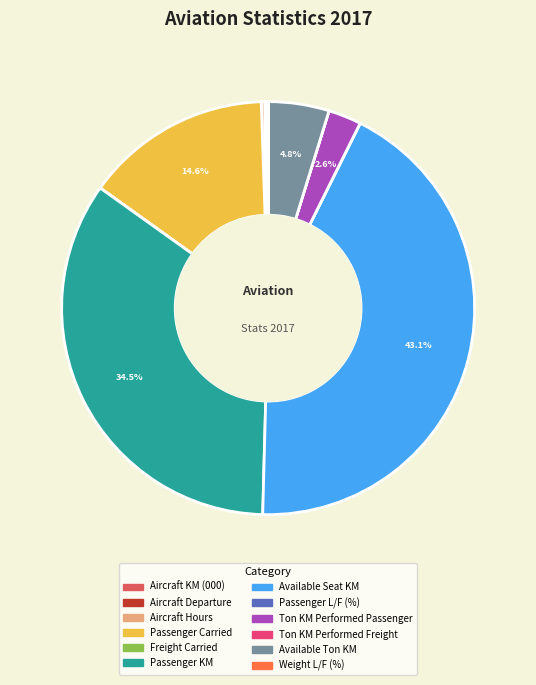

To the nearest percent, what is the average slice percentage?

8%